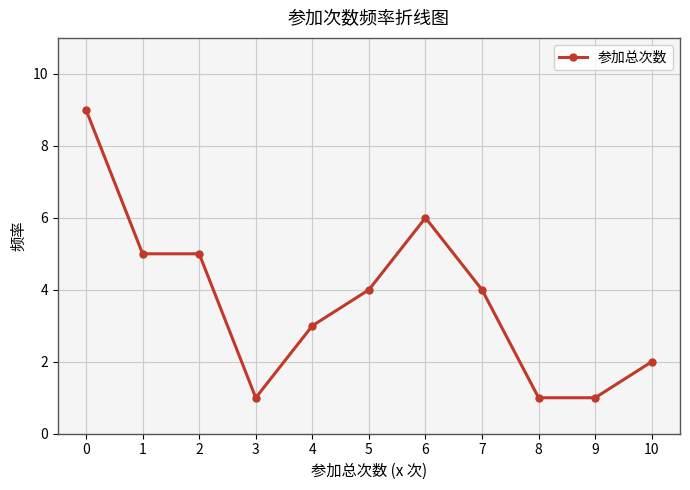

Reading left to right, what are all the values shown in this chart?

0=9	1=5	2=5	3=1	4=3	5=4	6=6	7=4	8=1	9=1	10=2